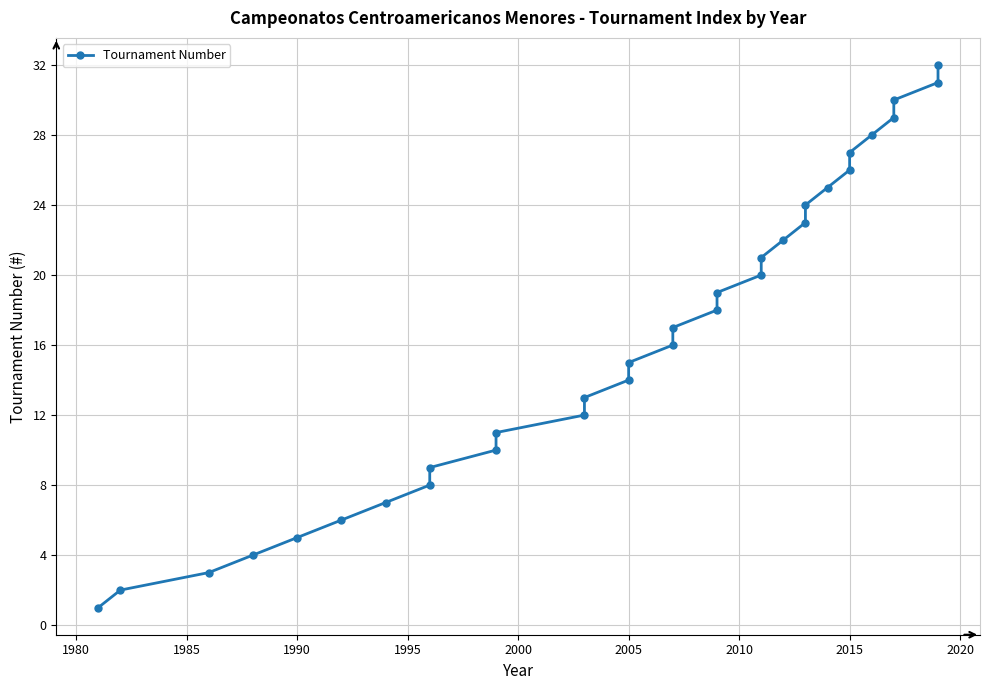

What is the value of the 18th point from the left?

18